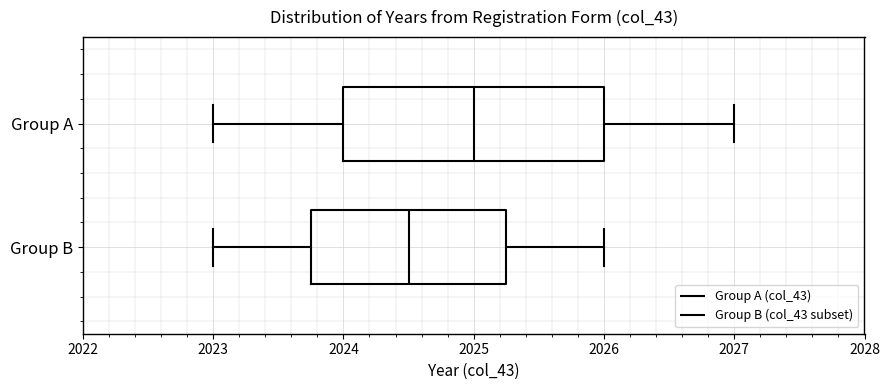

Reading bottom to top, transcribe this box plot: for each box, give where its median line is, the range the box spans, and where its two whiskers end, as read against the x-axis. The values are not printed on the chart, so give them approximately, as read against the axis.

Group B: median 2024.5, box 2023.8 to 2025.3, whiskers 2023.0 to 2026.0
Group A: median 2025.0, box 2024.0 to 2026.0, whiskers 2023.0 to 2027.0